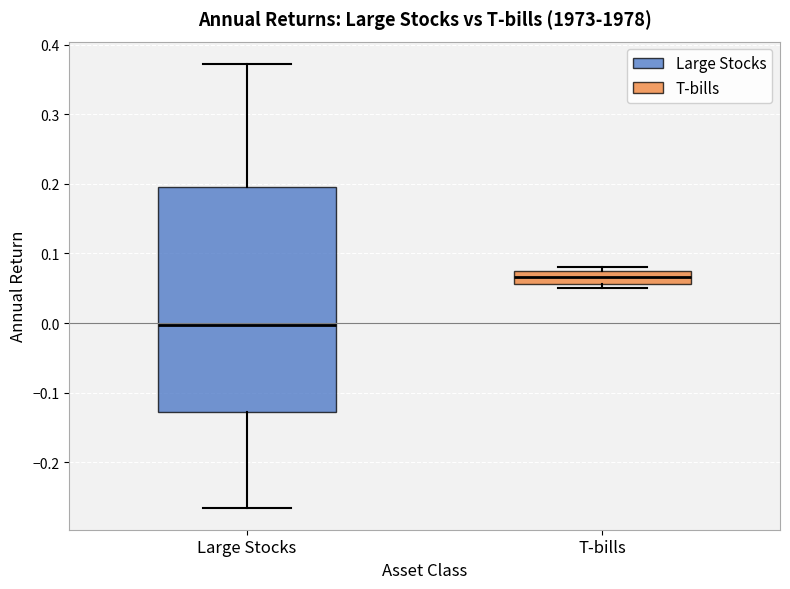

Which box is the tallest, from its lower edge to its upper edge?

Large Stocks